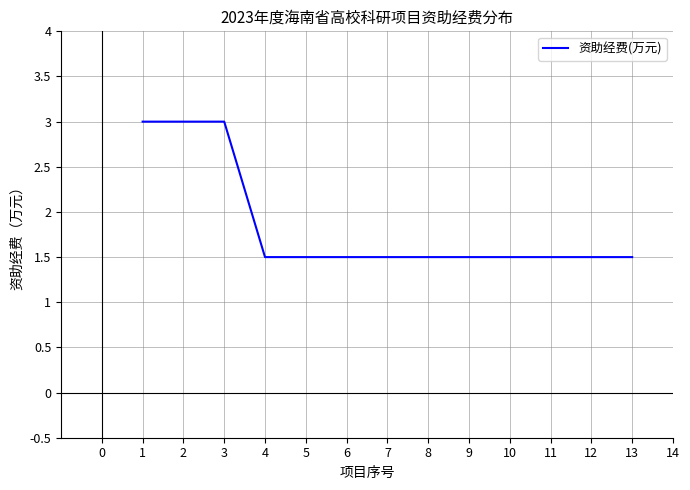

Read the value at 7.

1.5